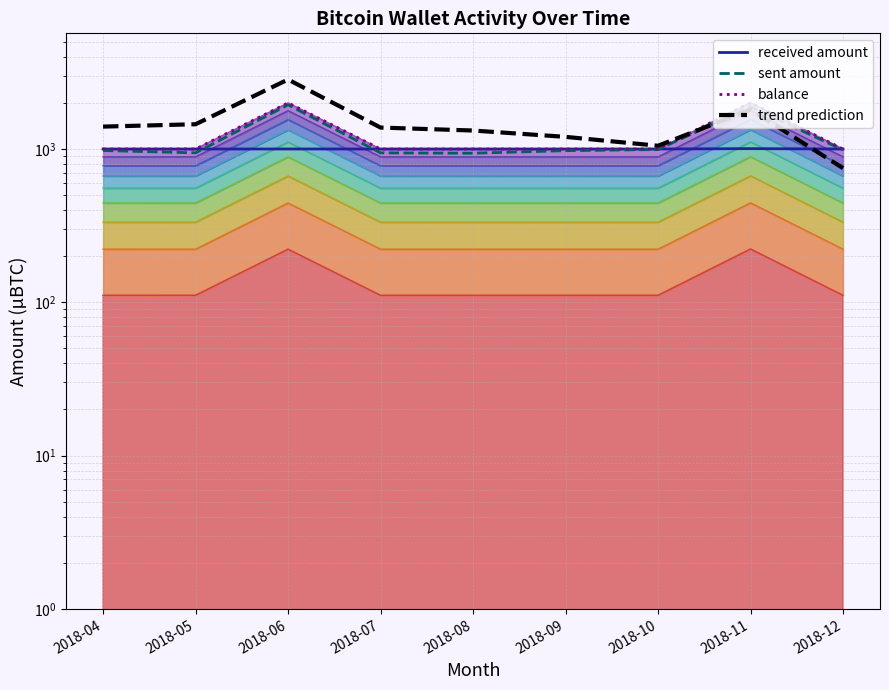

Read the trend prediction value at 2018-04.

1400.1